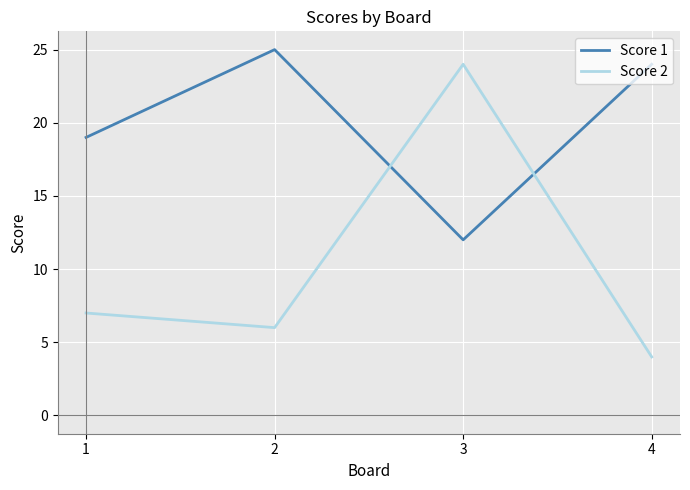

What is the maximum value shown in the chart?

25